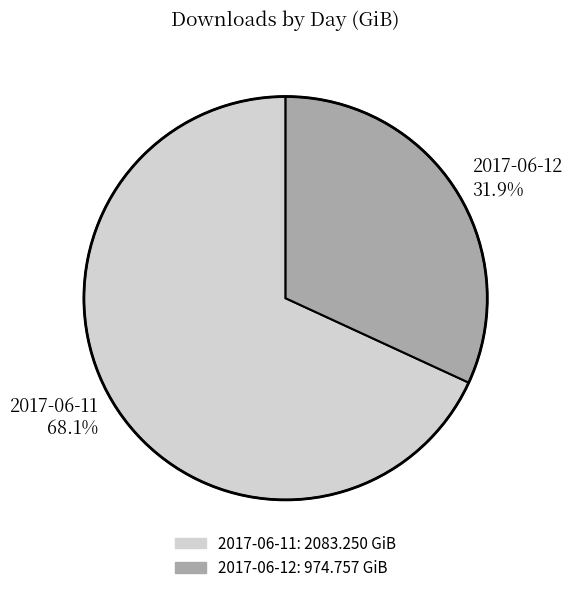

What percentage is NOT represented by 2017-06-12?

68.1%